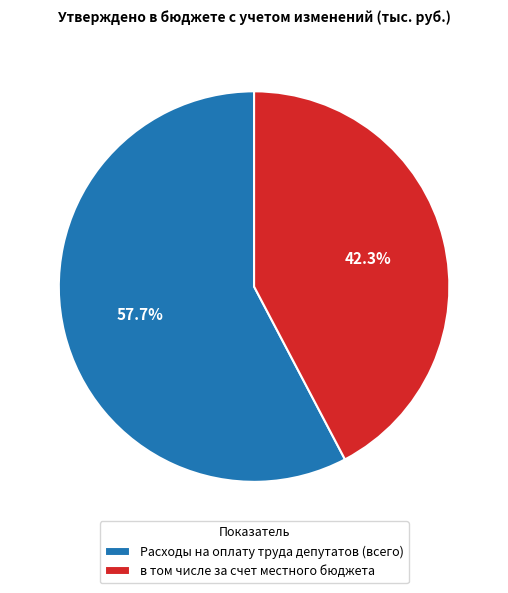

Combined, what portion of the pie is в том числе за счет местного бюджета and Расходы на оплату труда депутатов (всего)?

100.0%